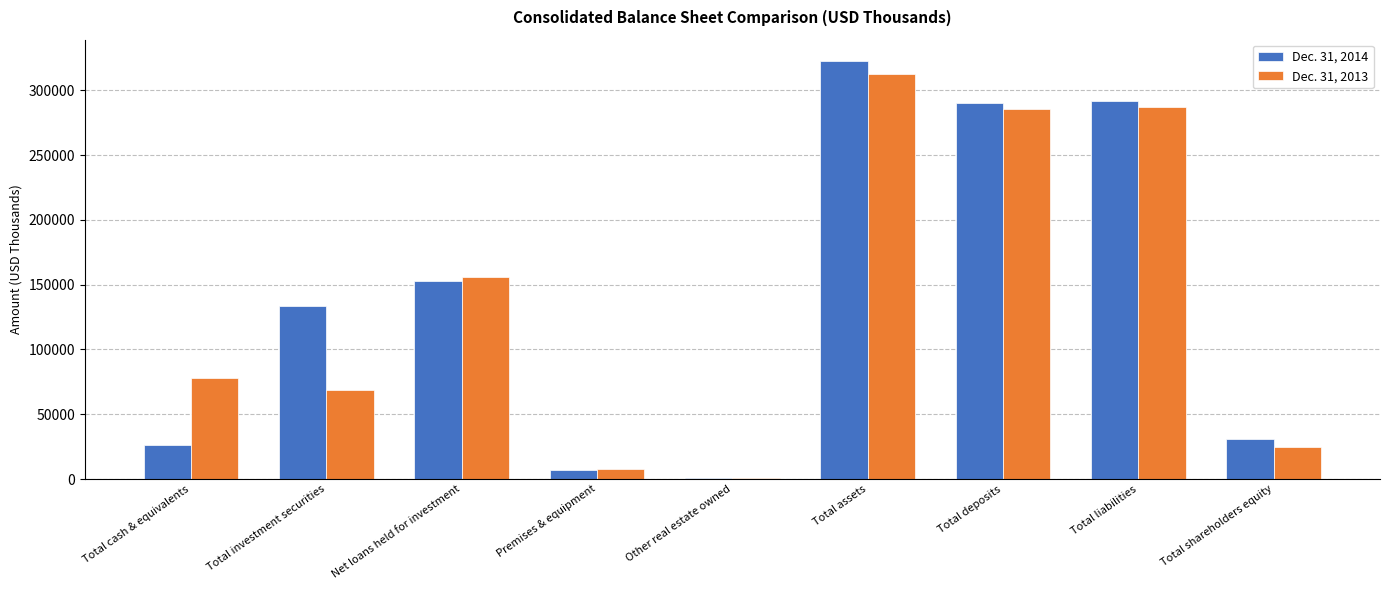

Count the number of categories in the chart.

9